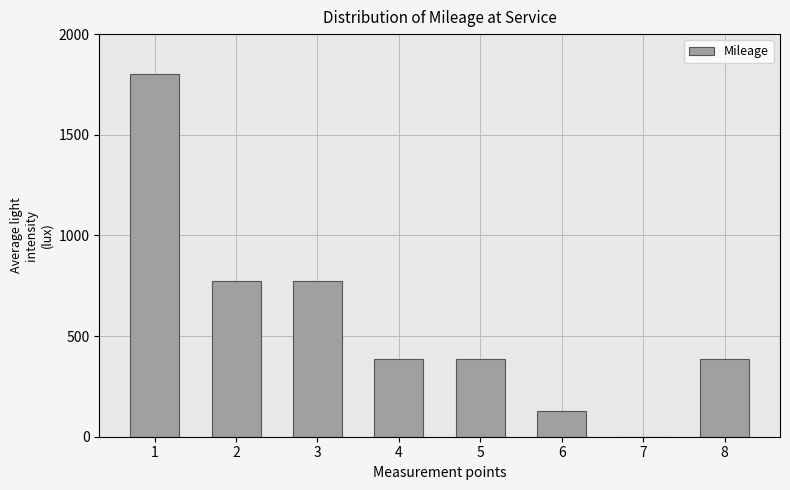

Reading left to right, list all the values displayed in this chart.

1=1800.0	2=771.4	3=771.4	4=385.7	5=385.7	6=128.6	7=0.0	8=385.7